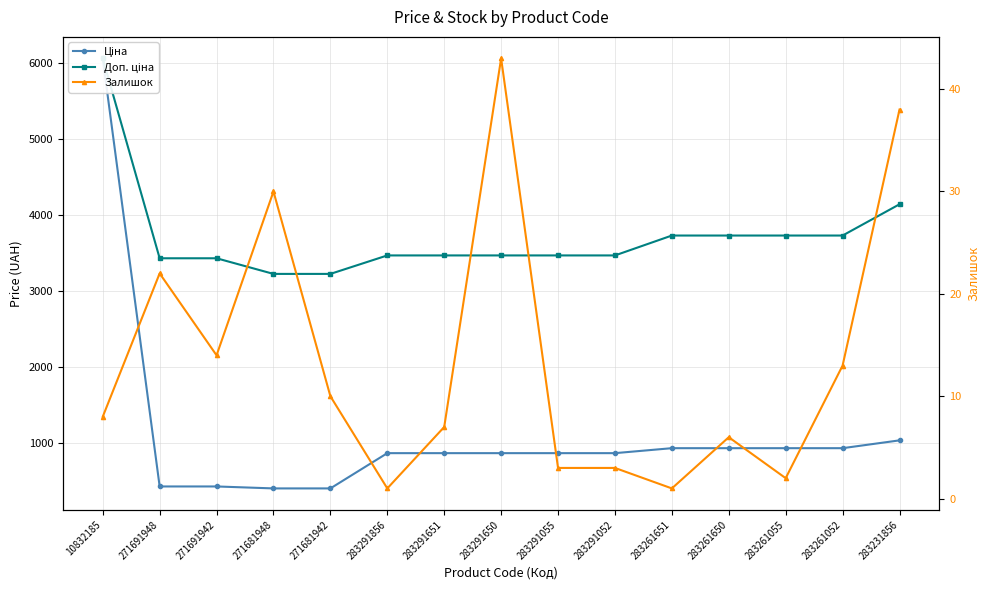

List the labels in order of Залишок value, largest first.

283291650, 283231856, 271681948, 271691948, 271691942, 283261052, 271681942, 10832185, 283291651, 283261650, 283291055, 283291052, 283261055, 283291856, 283261651